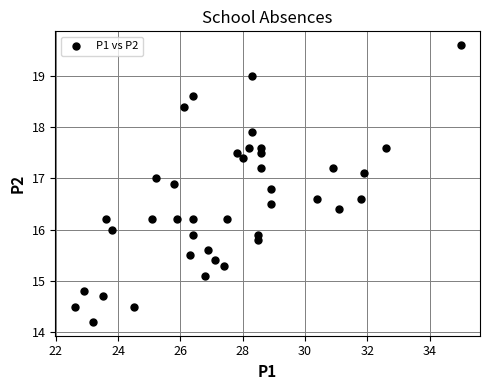

What is the range of Y values (max minus min)?

5.4